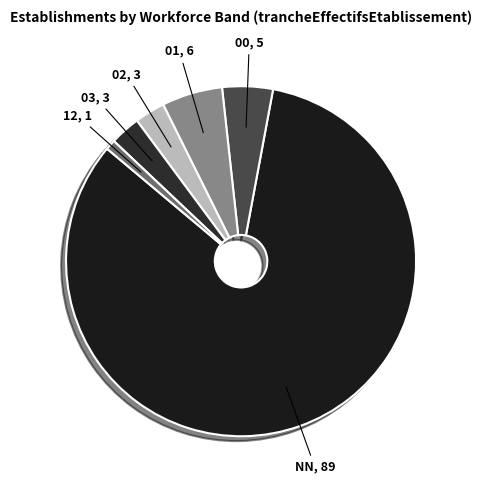

The NN slice represents 70% of the pie. True or false?

False